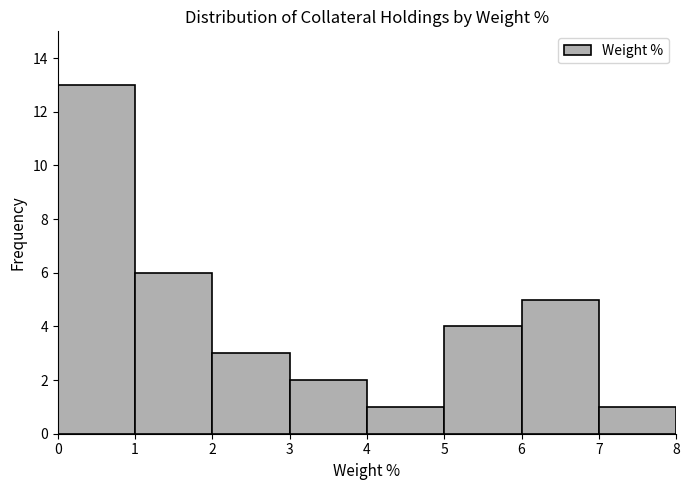

Reading left to right, list every bar in this chart as the range it spans on the x-axis followed by its height. The values are not printed on the chart, so give them approximately, as read against the axis.

0 to 1: 13
1 to 2: 6
2 to 3: 3
3 to 4: 2
4 to 5: 1
5 to 6: 4
6 to 7: 5
7 to 8: 1